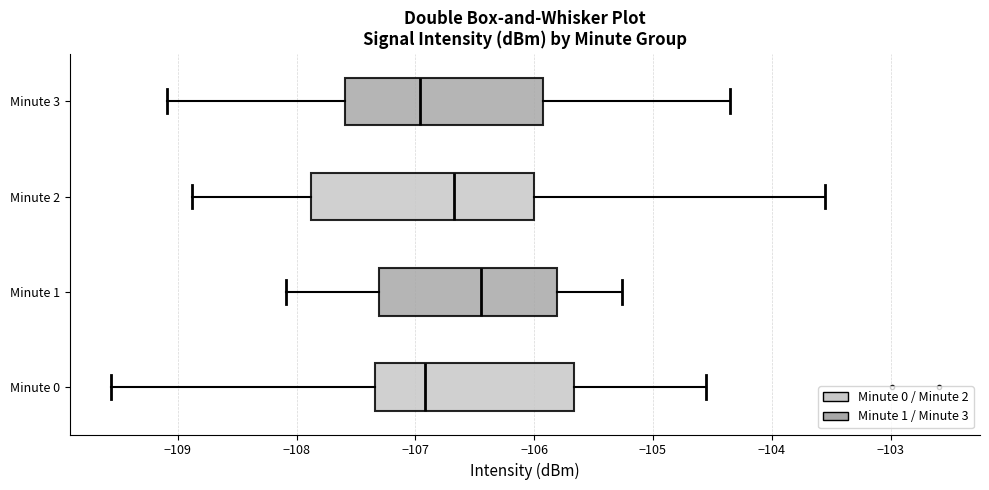

Reading bottom to top, read every box against the x-axis: the position of its median line, the range the box covers, and the ends of its whiskers. The values are not printed on the chart, so give them approximately, as read against the axis.

Minute 0: median -106.9, box -107.3 to -105.7, whiskers -109.6 to -104.6
Minute 1: median -106.5, box -107.3 to -105.8, whiskers -108.1 to -105.3
Minute 2: median -106.7, box -107.9 to -106.0, whiskers -108.9 to -103.6
Minute 3: median -107.0, box -107.6 to -105.9, whiskers -109.1 to -104.4